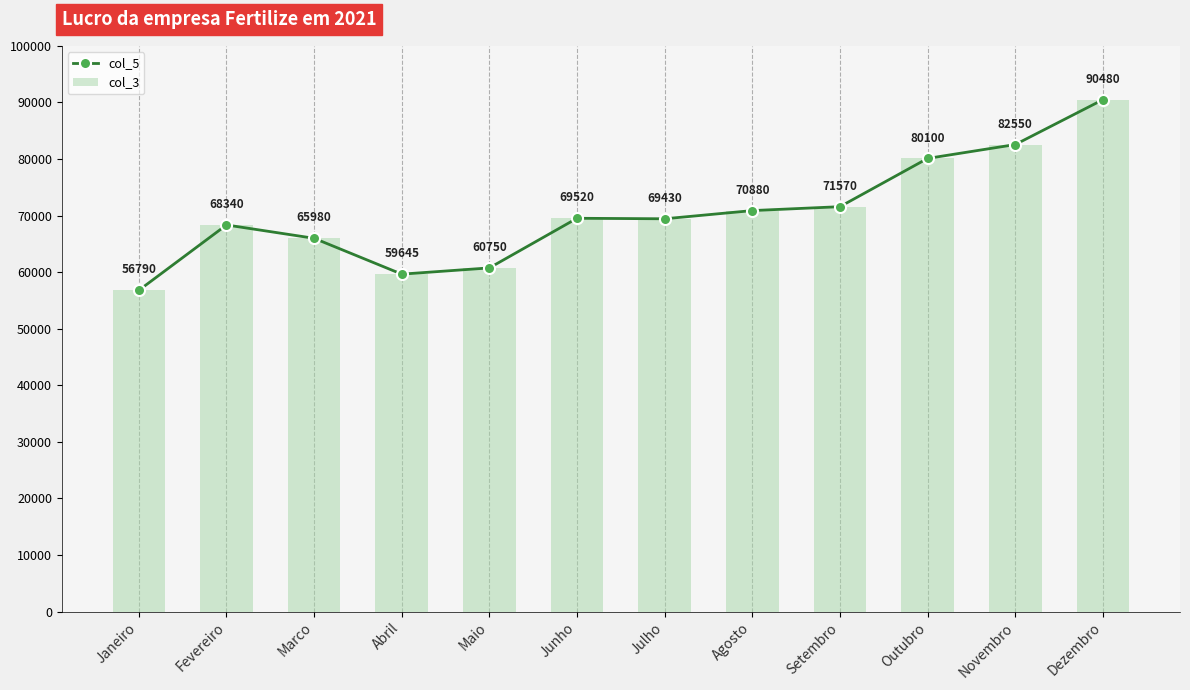

What is the greatest value displayed?

90480